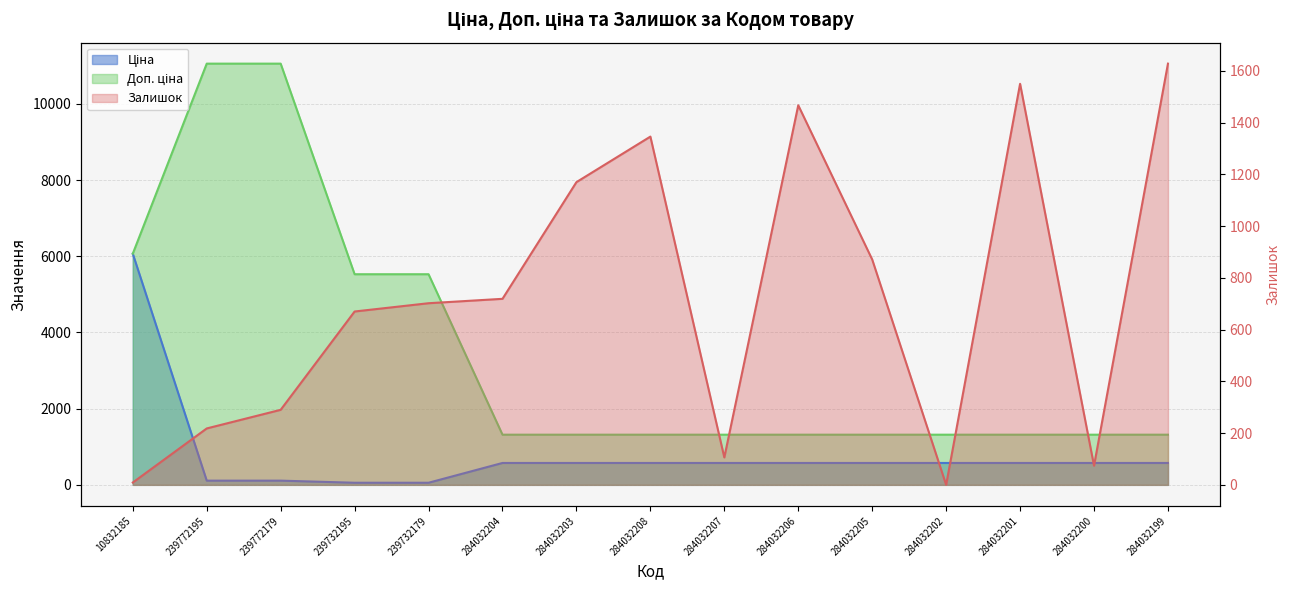

The Залишок (line) series shows 62.9 at 239772195. True or false?

False